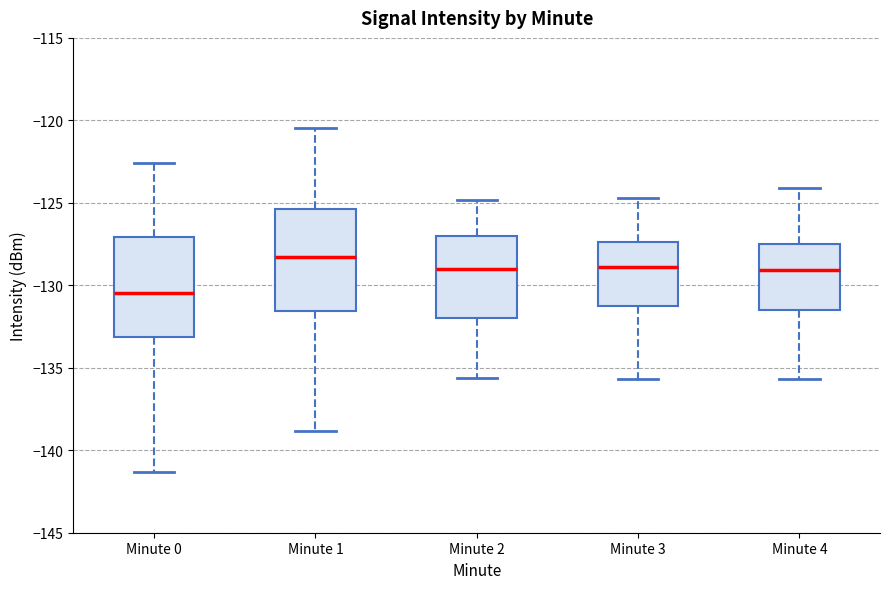

Reading left to right, read every box against the y-axis: the position of its median line, the range the box covers, and the ends of its whiskers. The values are not printed on the chart, so give them approximately, as read against the axis.

Minute 0: median -130.5, box -133.0 to -127.0, whiskers -141.5 to -122.5
Minute 1: median -128.5, box -131.5 to -125.5, whiskers -139.0 to -120.5
Minute 2: median -129.0, box -132.0 to -127.0, whiskers -135.5 to -125.0
Minute 3: median -129.0, box -131.0 to -127.5, whiskers -135.5 to -124.5
Minute 4: median -129.0, box -131.5 to -127.5, whiskers -135.5 to -124.0